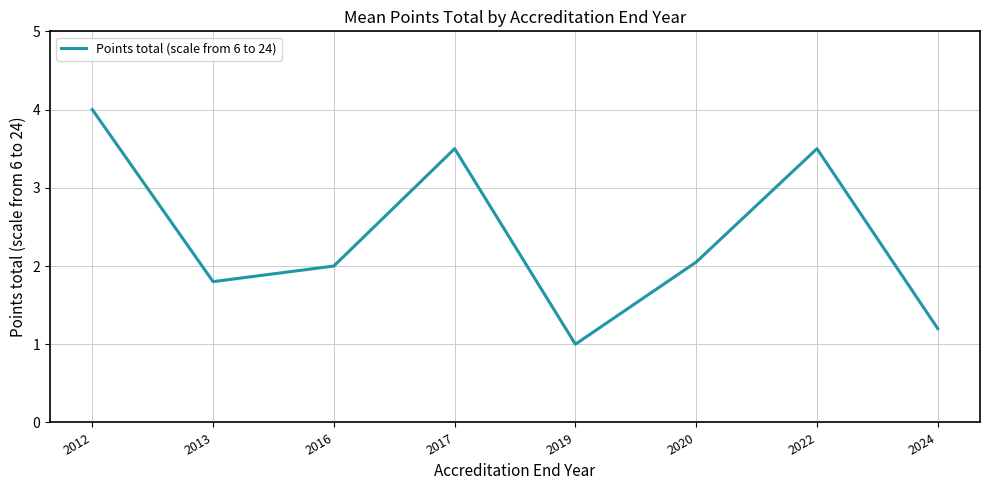

True or false: the data shows 4.0 at 2012.

True